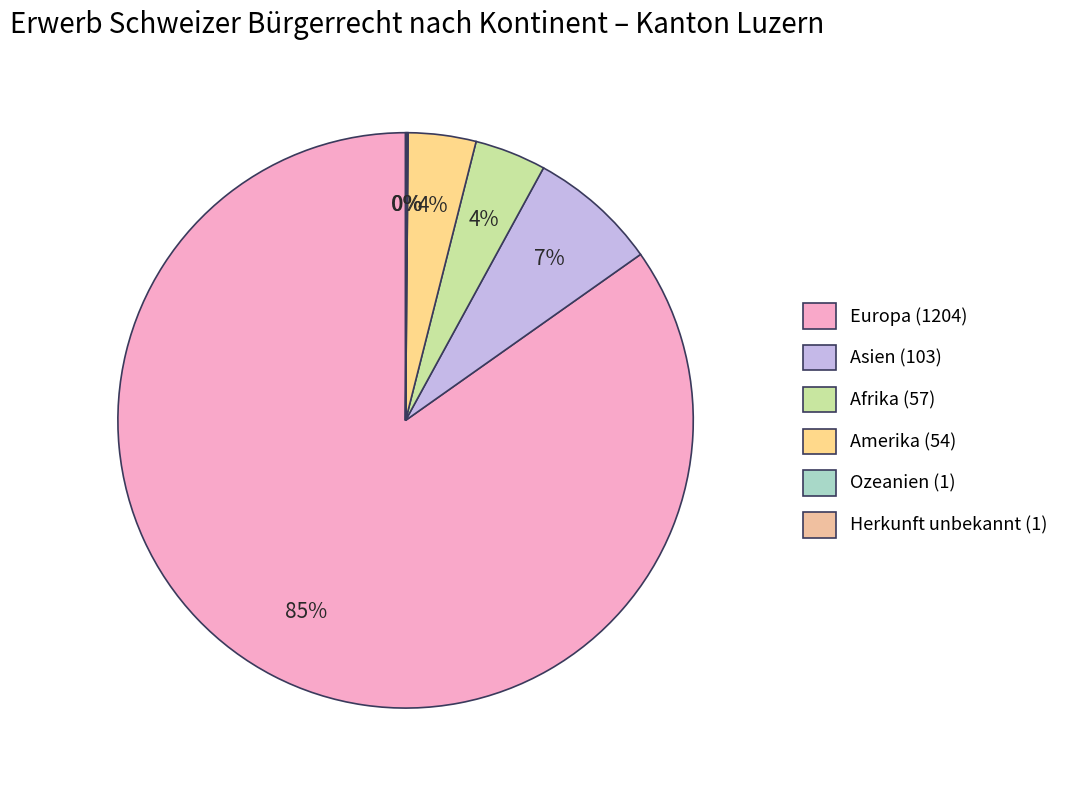

Which slice is the smallest?

Ozeanien (1)